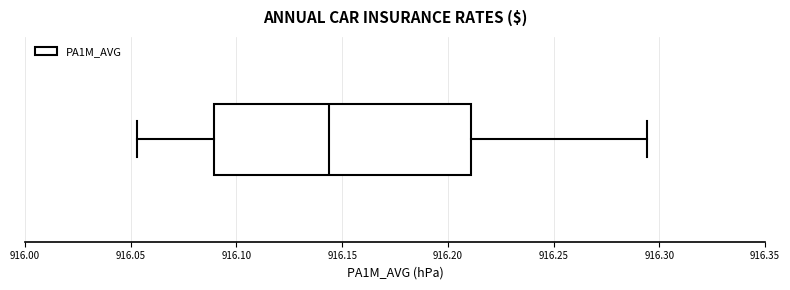

Transcribe this box plot: give where the median line is, the range the box spans, and where the two whiskers end, as read against the x-axis. The values are not printed on the chart, so give them approximately, as read against the axis.

median 916.145, box 916.090 to 916.210, whiskers 916.055 to 916.295